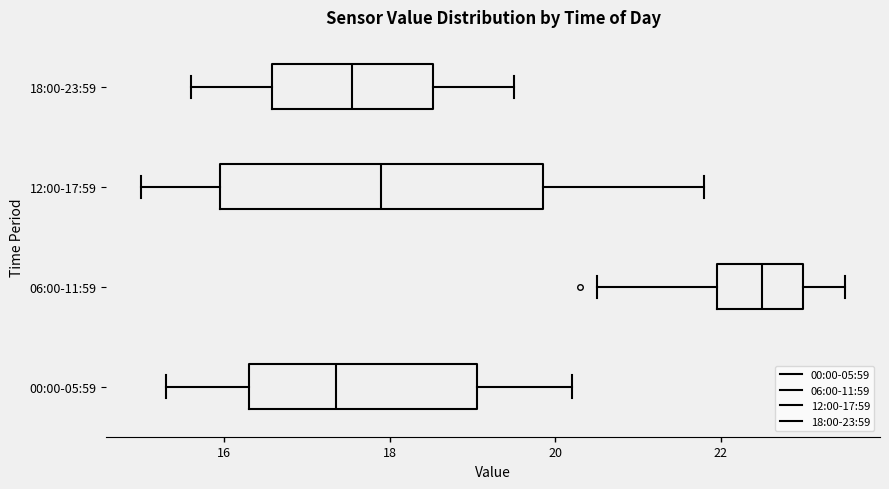

Reading bottom to top, transcribe this box plot: for each box, give where its median line is, the range the box spans, and where its two whiskers end, as read against the x-axis. The values are not printed on the chart, so give them approximately, as read against the axis.

00:00-05:59: median 17.4, box 16.4 to 19.0, whiskers 15.4 to 20.2
06:00-11:59: median 22.6, box 22.0 to 23.0, whiskers 20.6 to 23.6
12:00-17:59: median 18.0, box 16.0 to 19.8, whiskers 15.0 to 21.8
18:00-23:59: median 17.6, box 16.6 to 18.6, whiskers 15.6 to 19.6